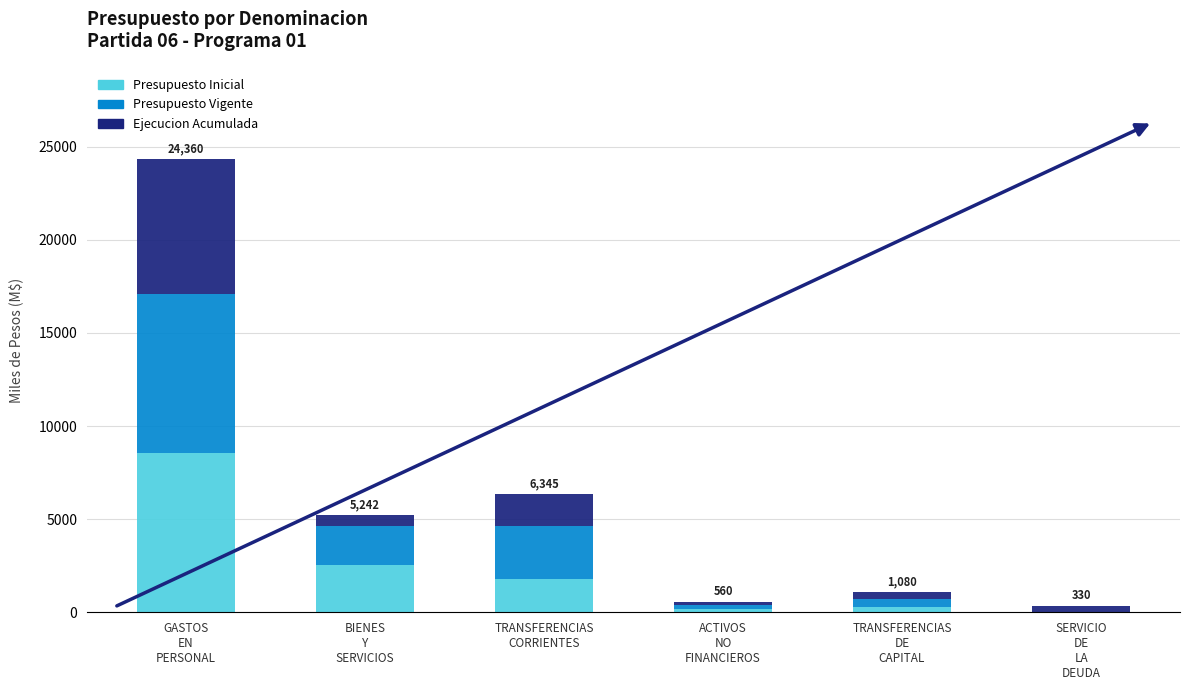

True or false: Presupuesto Inicial has a value of 2526 at BIENES
Y
SERVICIOS.

True